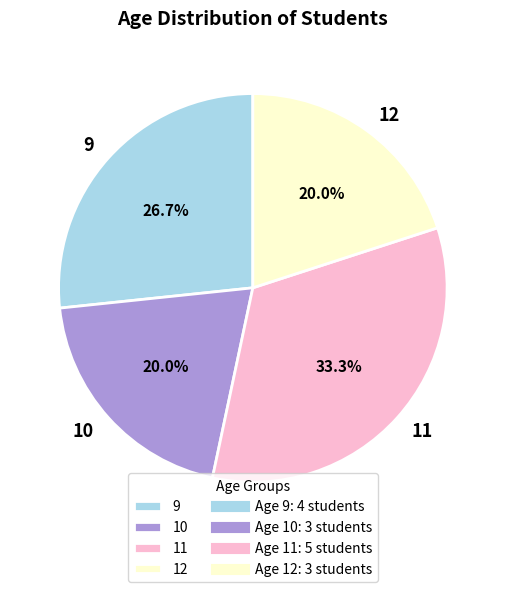

What percentage is the 10 slice, to the nearest percent?

20%